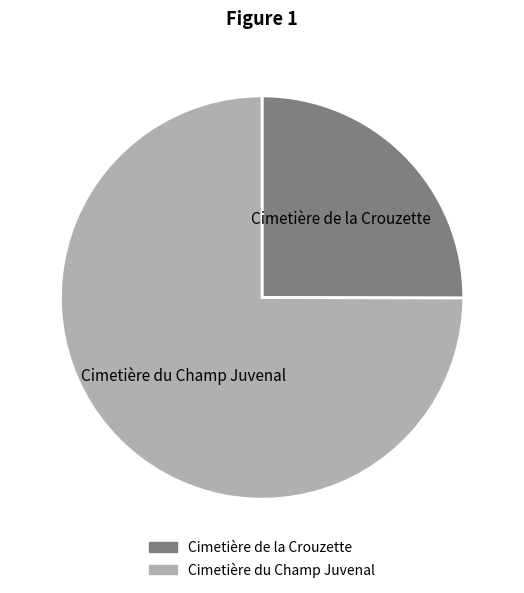

How many segments does this pie chart have?

2